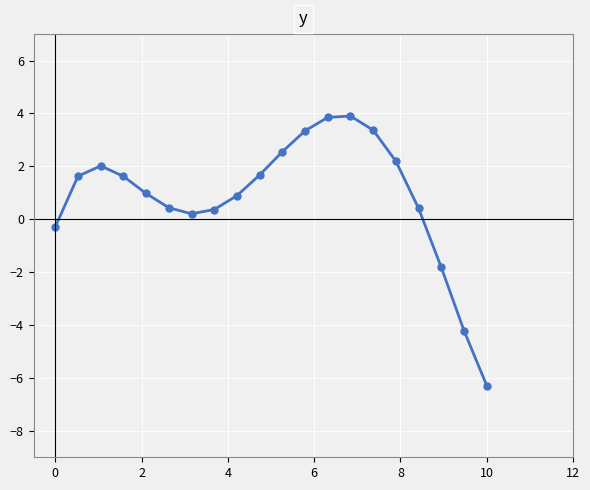

True or false: the data has more than 1 interior local peaks.

True